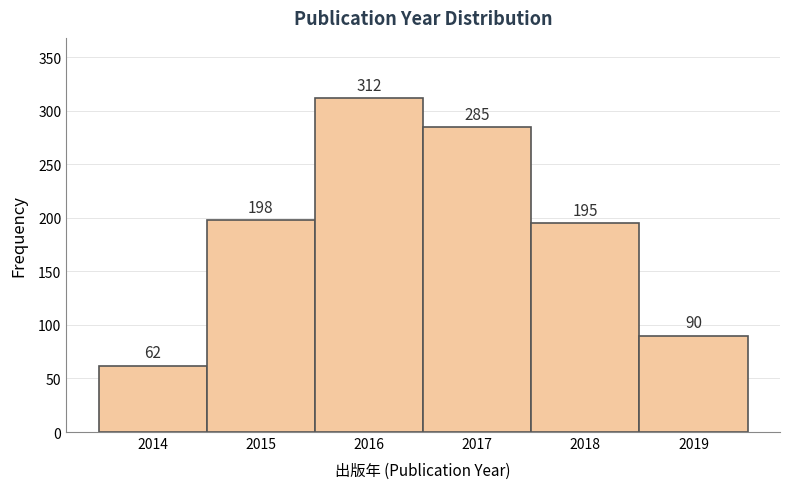

Reading left to right, what are all the values shown in this chart?

2014=62	2015=198	2016=312	2017=285	2018=195	2019=90